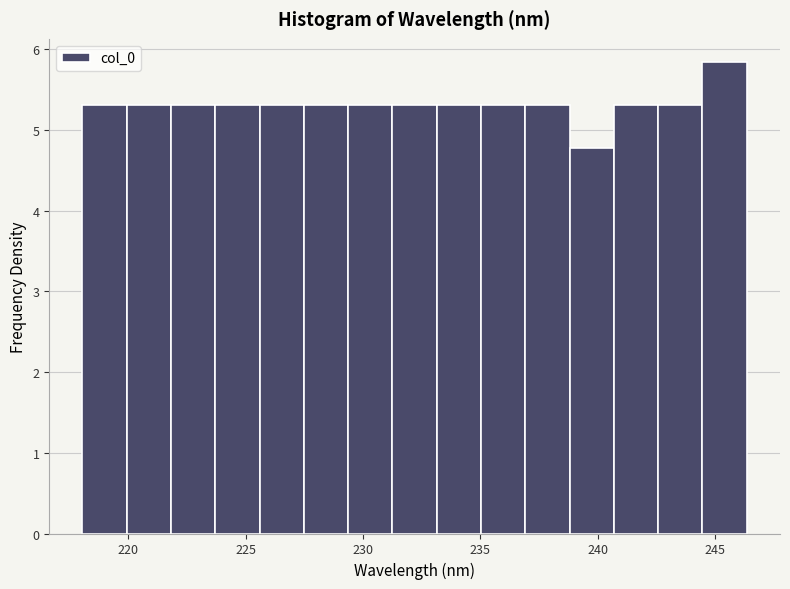

Read against the x-axis, roughly where is the centre of the tallest bar?

245.5